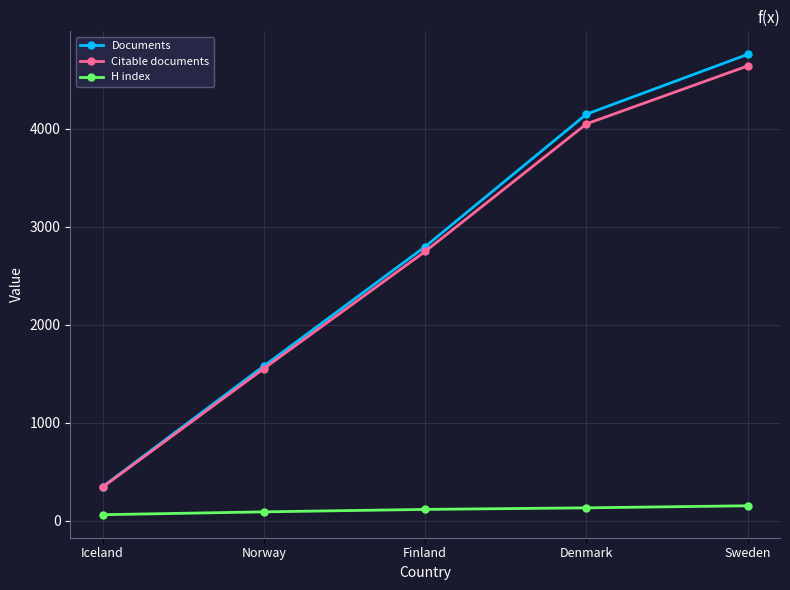

What is the difference between the maximum and minimum values in the Citable documents series?

4296